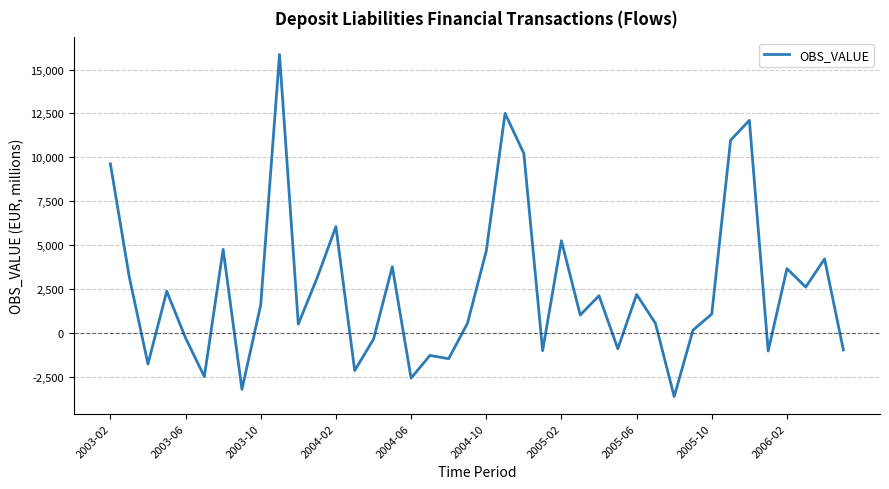

What is the greatest value displayed?

15855.4